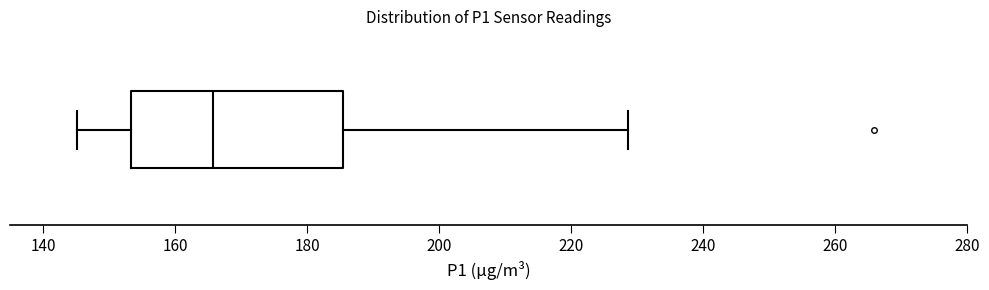

Transcribe this box plot: give where the median line is, the range the box spans, and where the two whiskers end, as read against the x-axis. The values are not printed on the chart, so give them approximately, as read against the axis.

median 166, box 154 to 186, whiskers 146 to 228